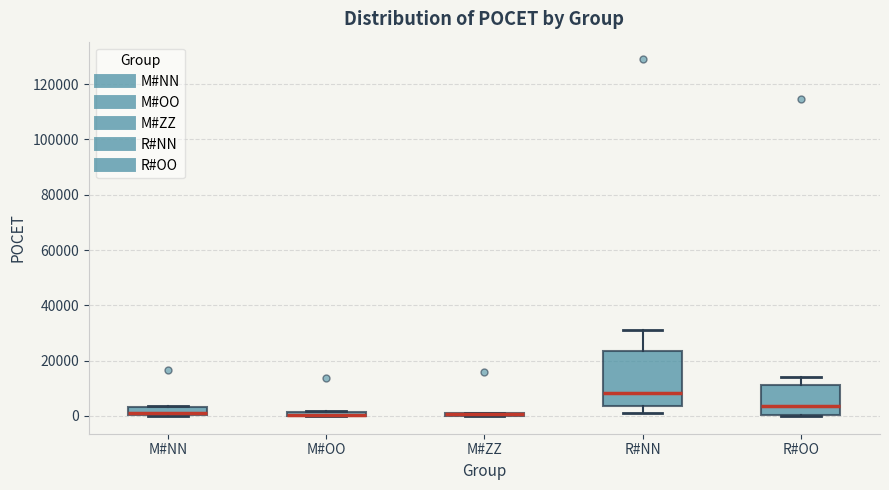

Where is the lower edge of the box for M#NN on the y-axis? The values are not printed on the chart, so give them approximately, as read against the axis.

0